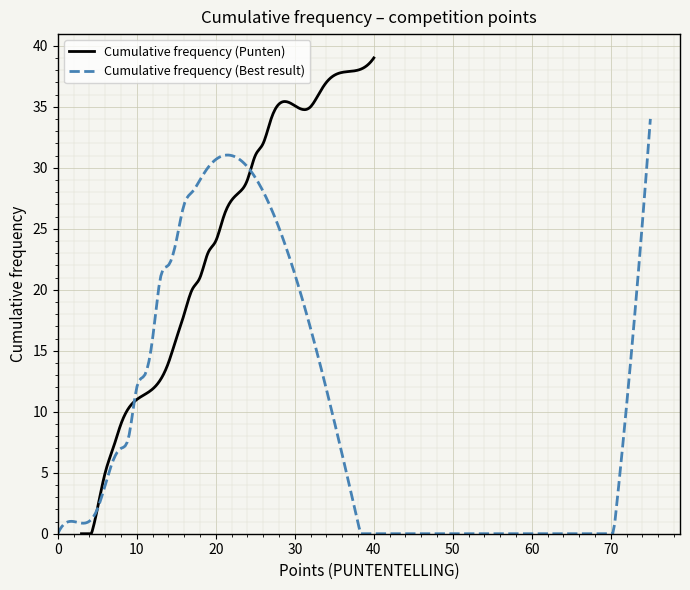

How many lines are shown in the chart?

2